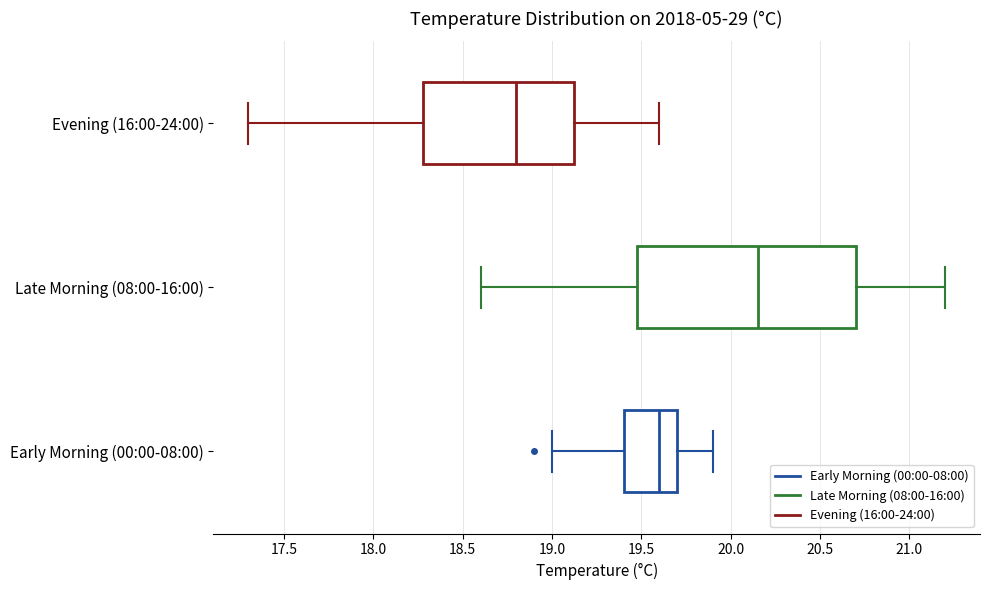

Which box is the widest, from its left edge to its right edge?

Late Morning (08:00-16:00)